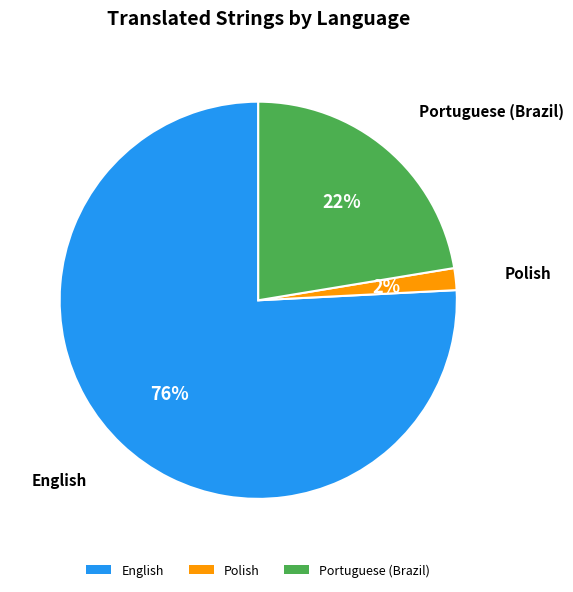

Rank the categories by value from highest to lowest.

English, Portuguese (Brazil), Polish